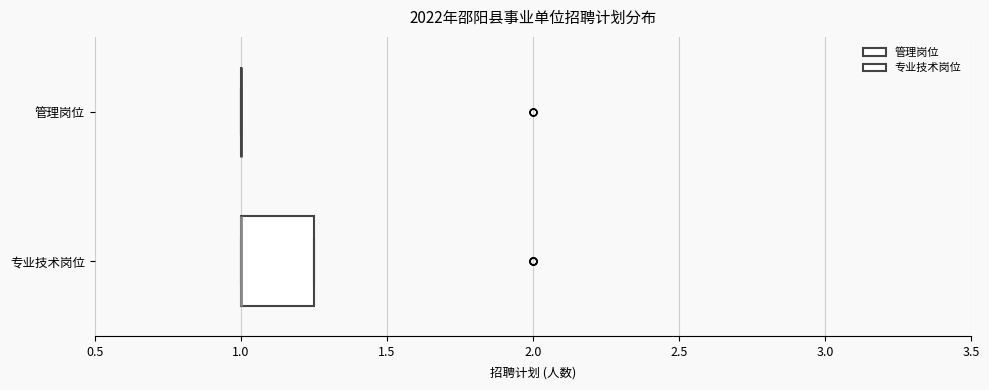

Reading bottom to top, transcribe this box plot: for each box, give where its median line is, the range the box spans, and where its two whiskers end, as read against the x-axis. The values are not printed on the chart, so give them approximately, as read against the axis.

专业技术岗位: median 1.00 (drawn on the box's left edge), box 1.00 to 1.25, whiskers 1.00 to 1.25
管理岗位: box collapsed to a line at 1.00, whiskers 1.00 to 1.00